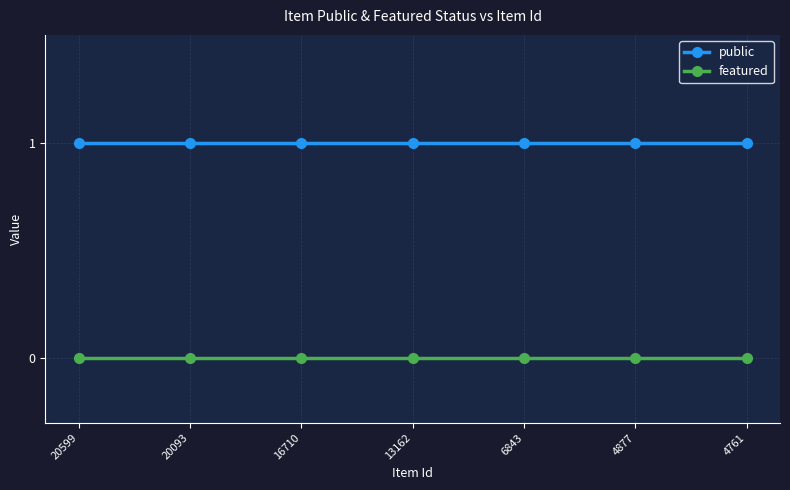

At 20093, list the series in order from smallest to largest.

featured, public